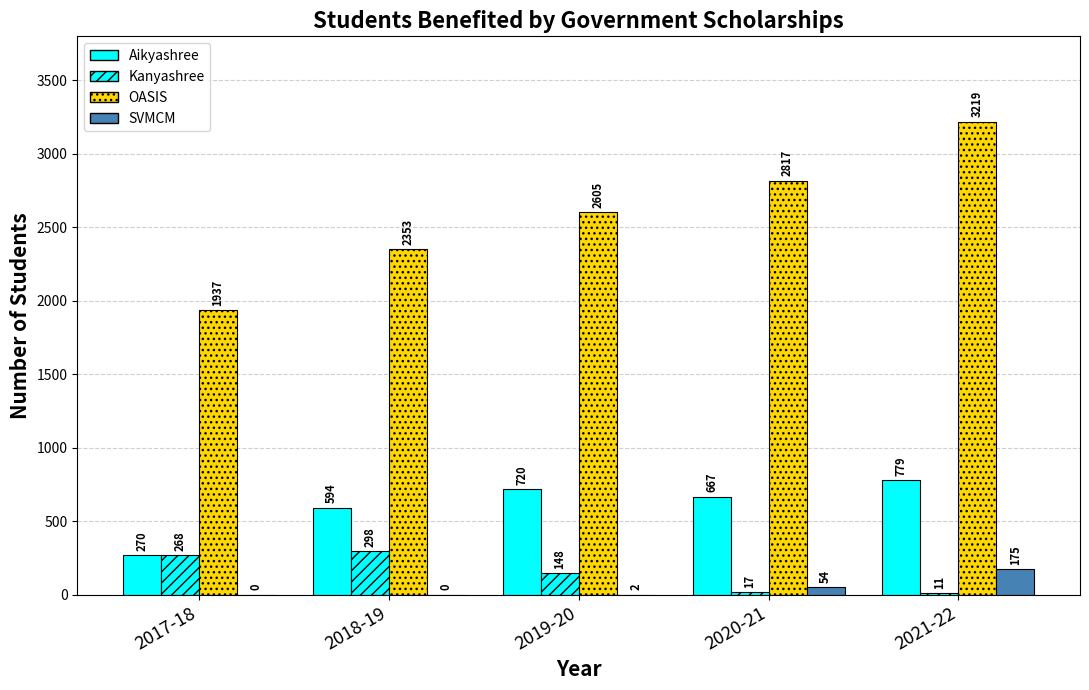

Which has a higher value, 2018-19 or 2021-22?

2021-22